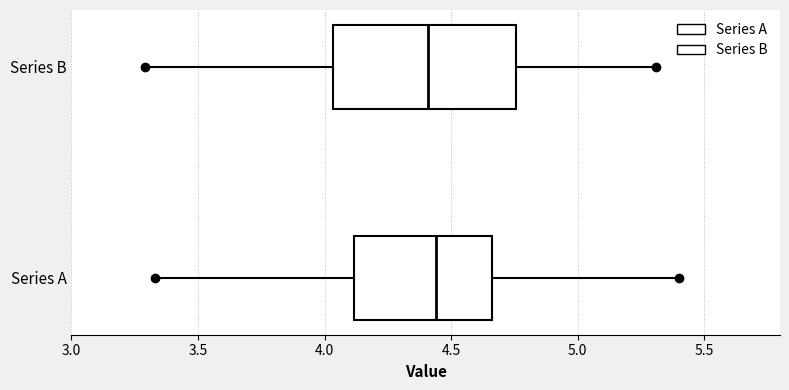

Reading bottom to top, transcribe this box plot: for each box, give where its median line is, the range the box spans, and where its two whiskers end, as read against the x-axis. The values are not printed on the chart, so give them approximately, as read against the axis.

Series A: median 4.45, box 4.10 to 4.65, whiskers 3.35 to 5.40
Series B: median 4.40, box 4.05 to 4.75, whiskers 3.30 to 5.30